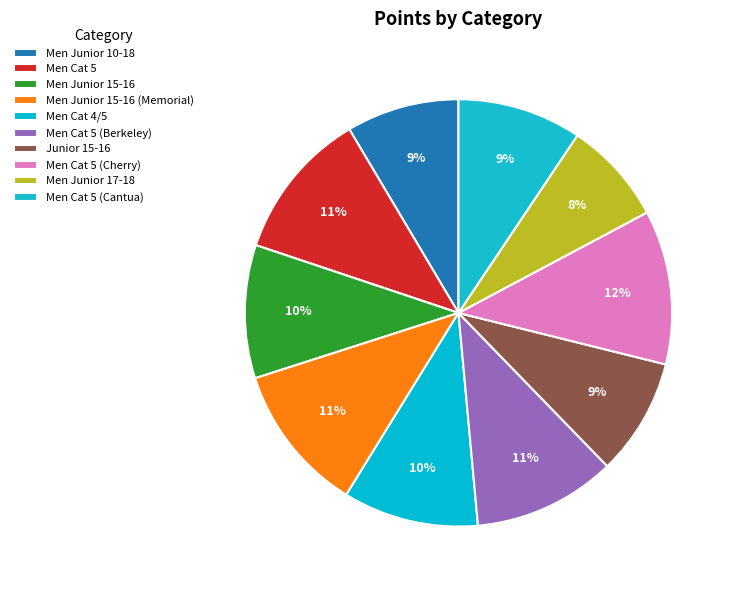

Combined, do Junior 15-16 and Men Cat 5 (Cherry) account for over 50%?

No